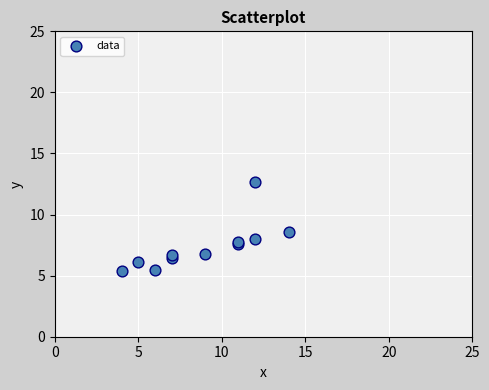

What Y value in the scatter plot is closest to 9?

8.6